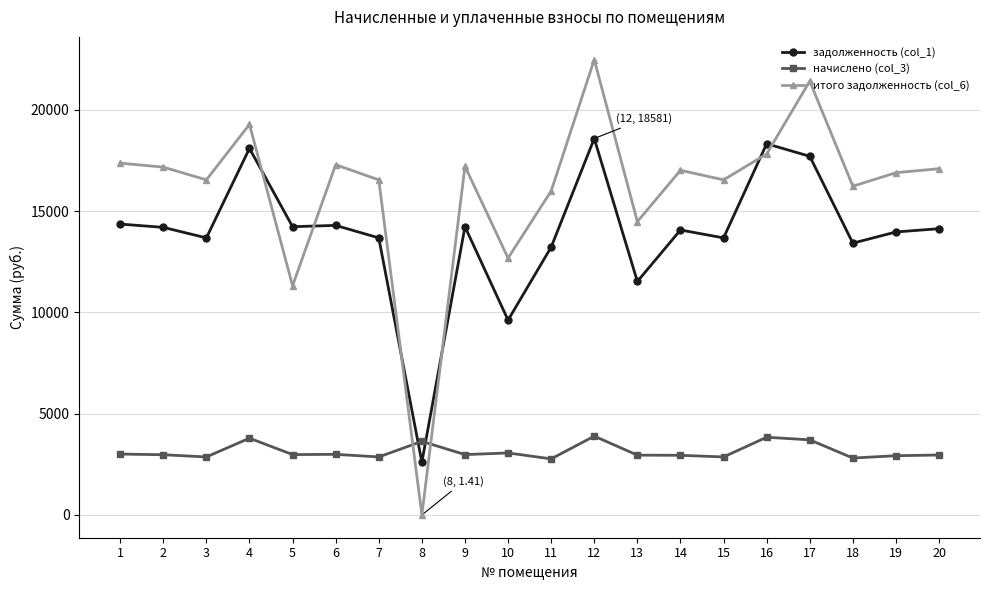

Where is начислено (col_3) nearest to the value 3330?

10